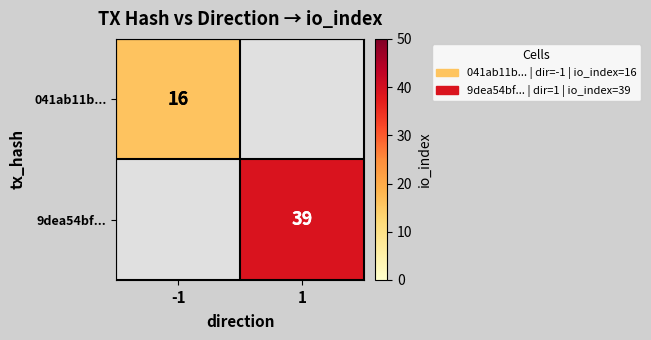

Which category has the highest value across all series?

1